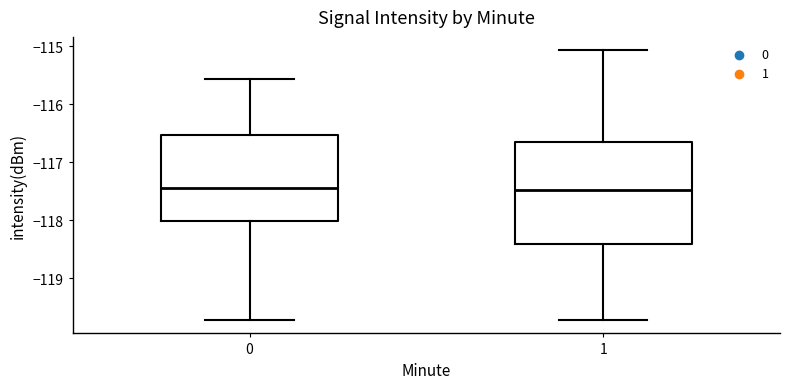

Reading left to right, read every box against the y-axis: the position of its median line, the range the box covers, and the ends of its whiskers. The values are not printed on the chart, so give them approximately, as read against the axis.

0: median -117.4, box -118.0 to -116.5, whiskers -119.7 to -115.6
1: median -117.5, box -118.4 to -116.6, whiskers -119.7 to -115.1